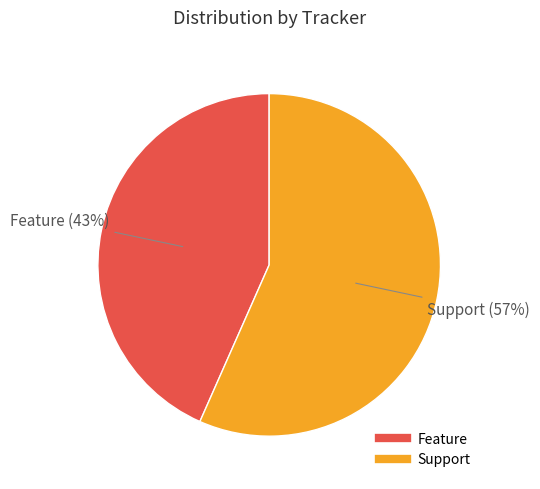

Combined, do Support and Feature account for over 50%?

Yes